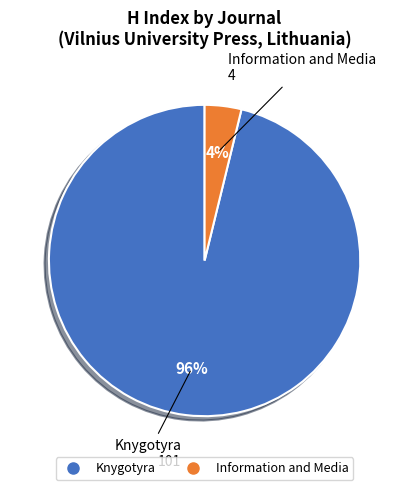

To the nearest percent, what is the combined percentage of Knygotyra and Information and Media?

100%